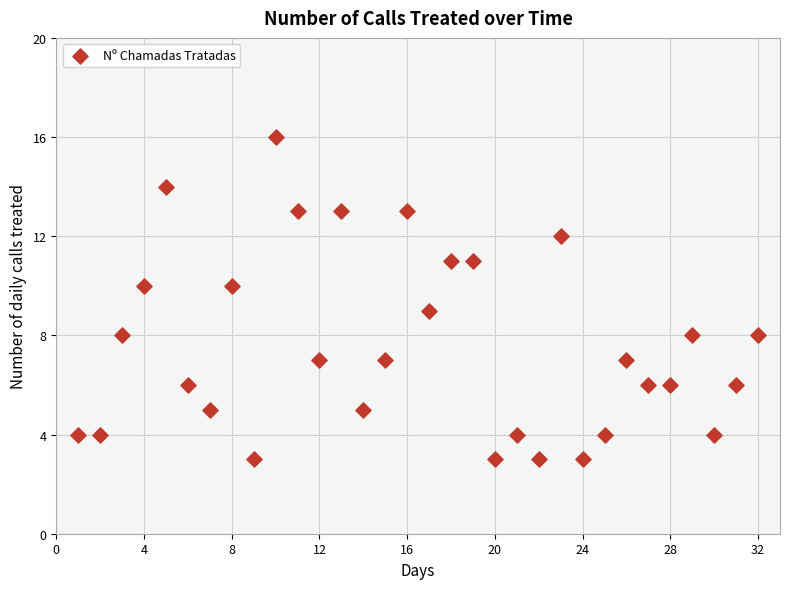

What is the range of Y values (max minus min)?

13